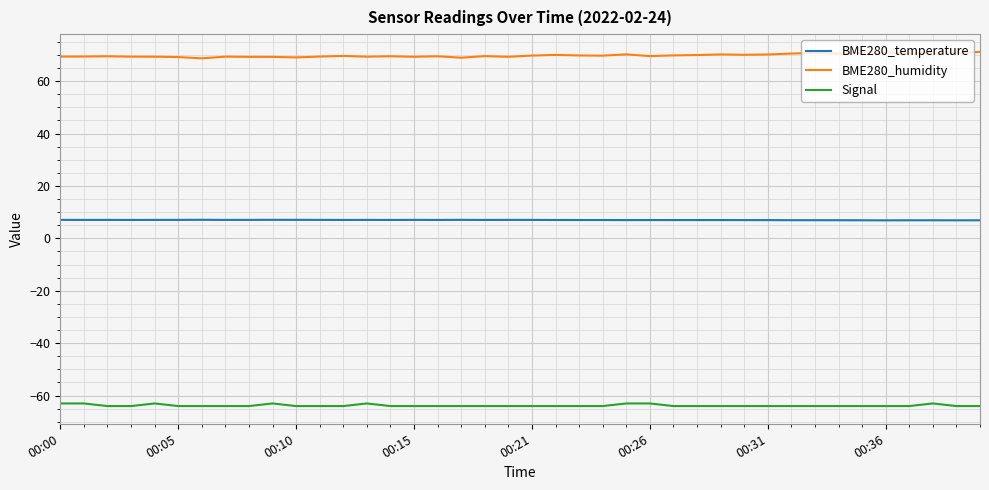

True or false: BME280_temperature has more than 2 interior local peaks.

True